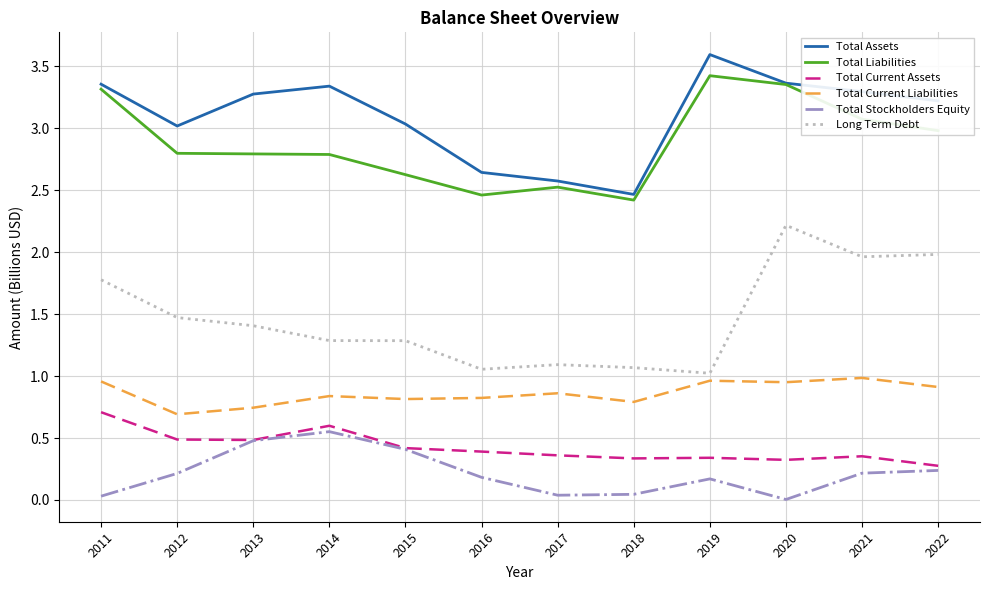

How many lines are shown in the chart?

6